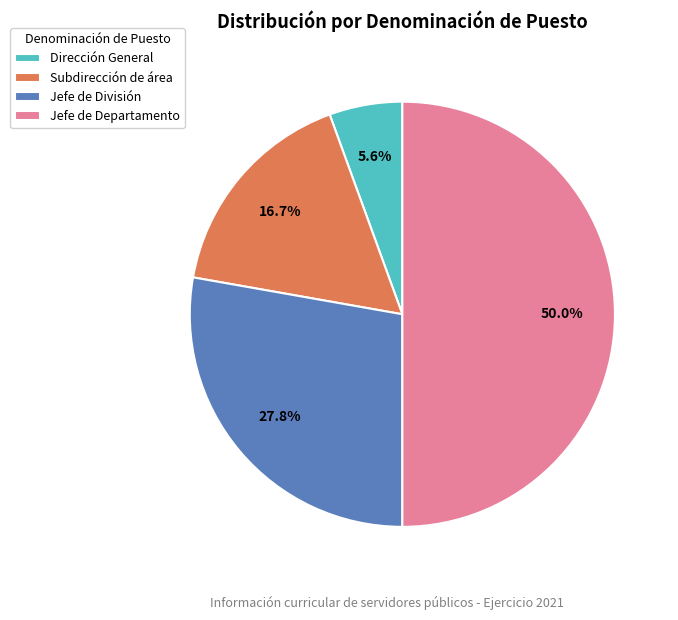

To the nearest percent, what is the average slice percentage?

25%